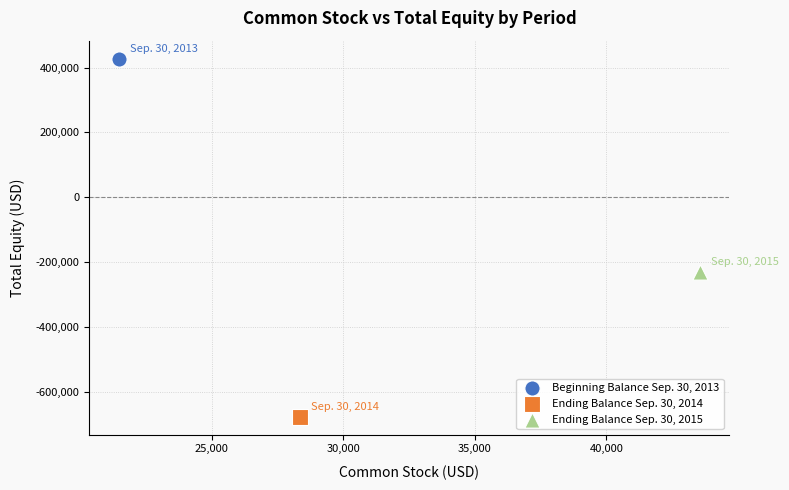

What are all the series names shown in the legend?

Beginning Balance Sep. 30, 2013, Ending Balance Sep. 30, 2014, Ending Balance Sep. 30, 2015